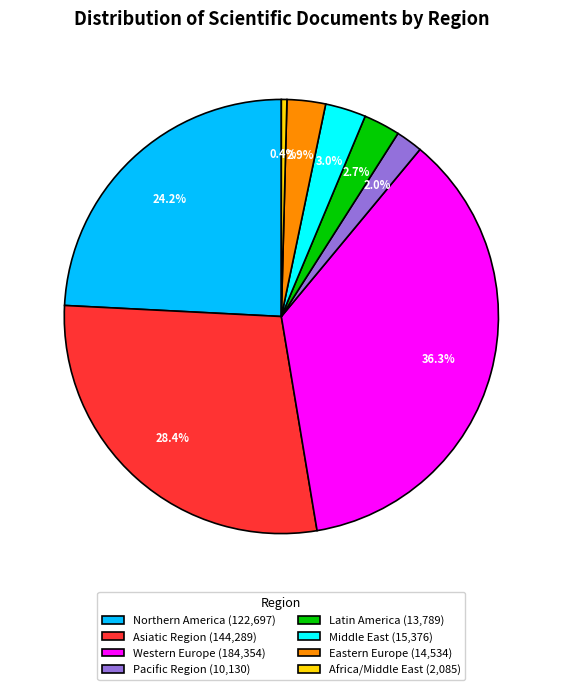

Is there a majority slice in this chart?

No